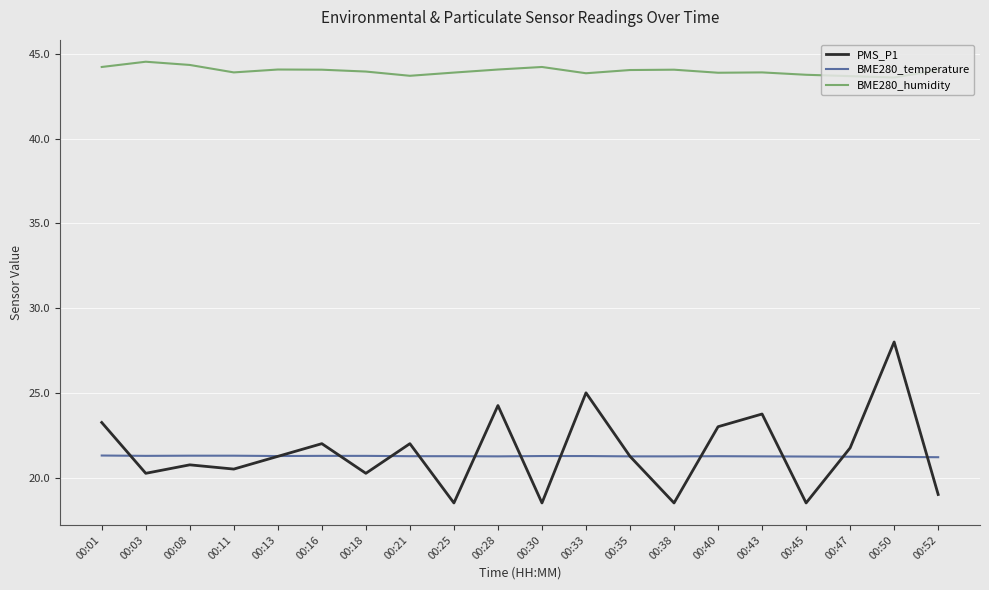

The value of PMS_P1 at 00:21 is 8.5. True or false?

False